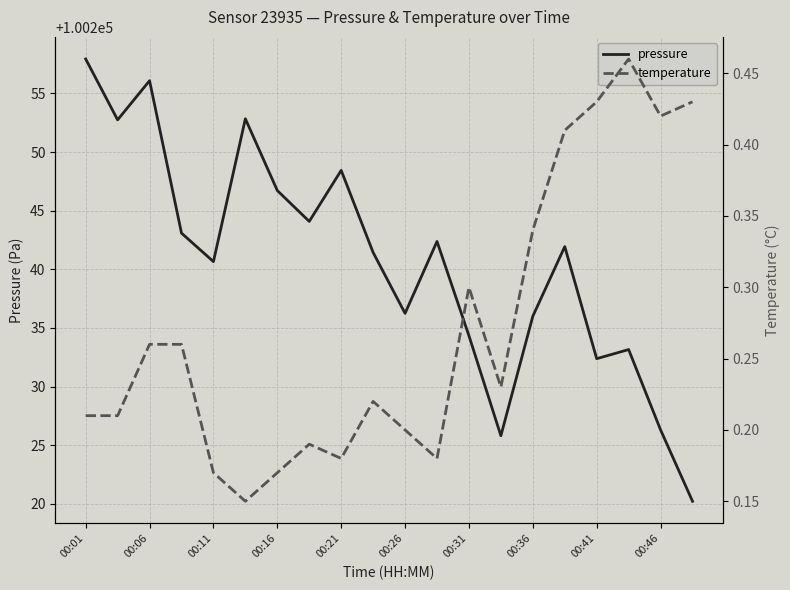

True or false: temperature and pressure cross at least once.

False